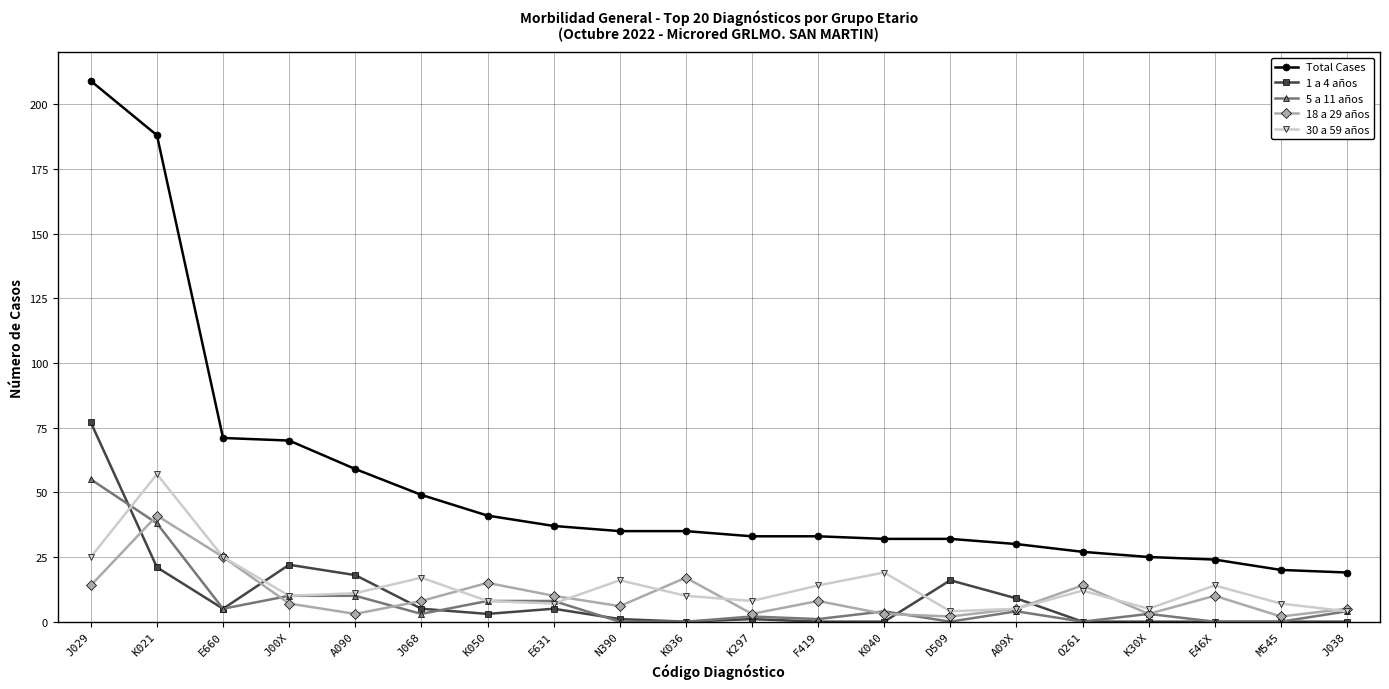

The value of 30 a 59 años at K040 is 19. True or false?

True